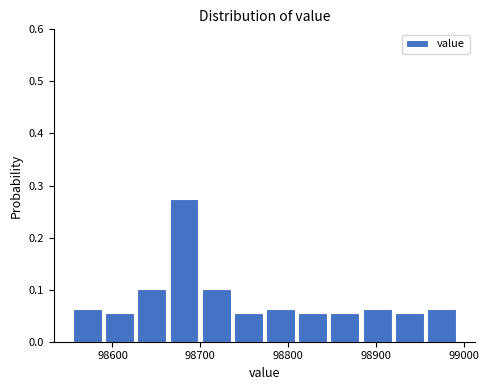

Around what value on the x-axis is the tallest bar? Give the approximate position of its centre, as read against the axis.

98680